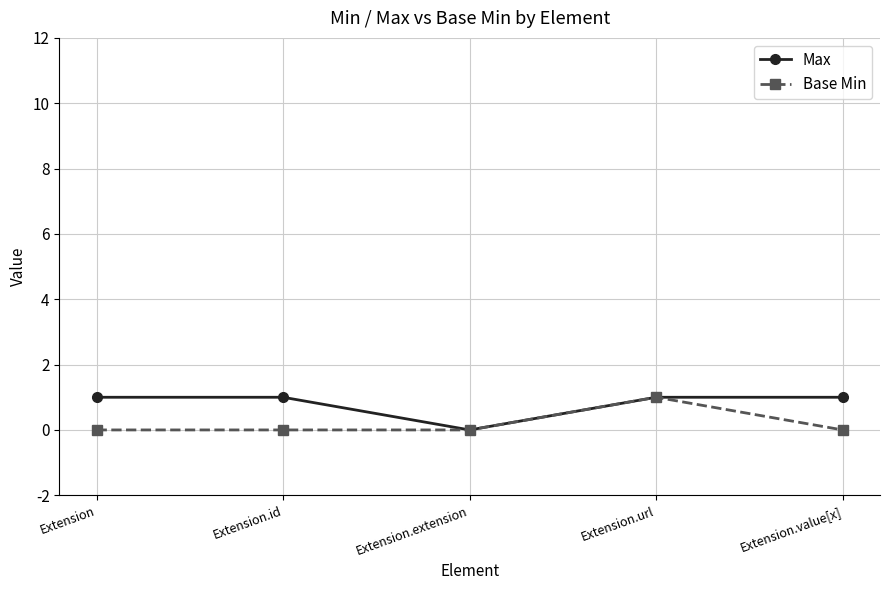

What are all the series names shown in the legend?

Max, Base Min